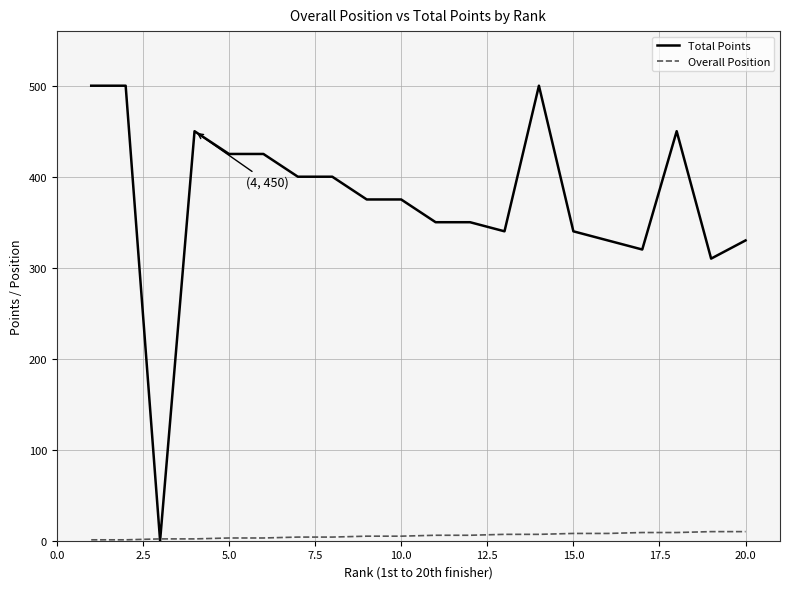

List the series in order of their overall mean, lowest first.

Overall Position, Total Points